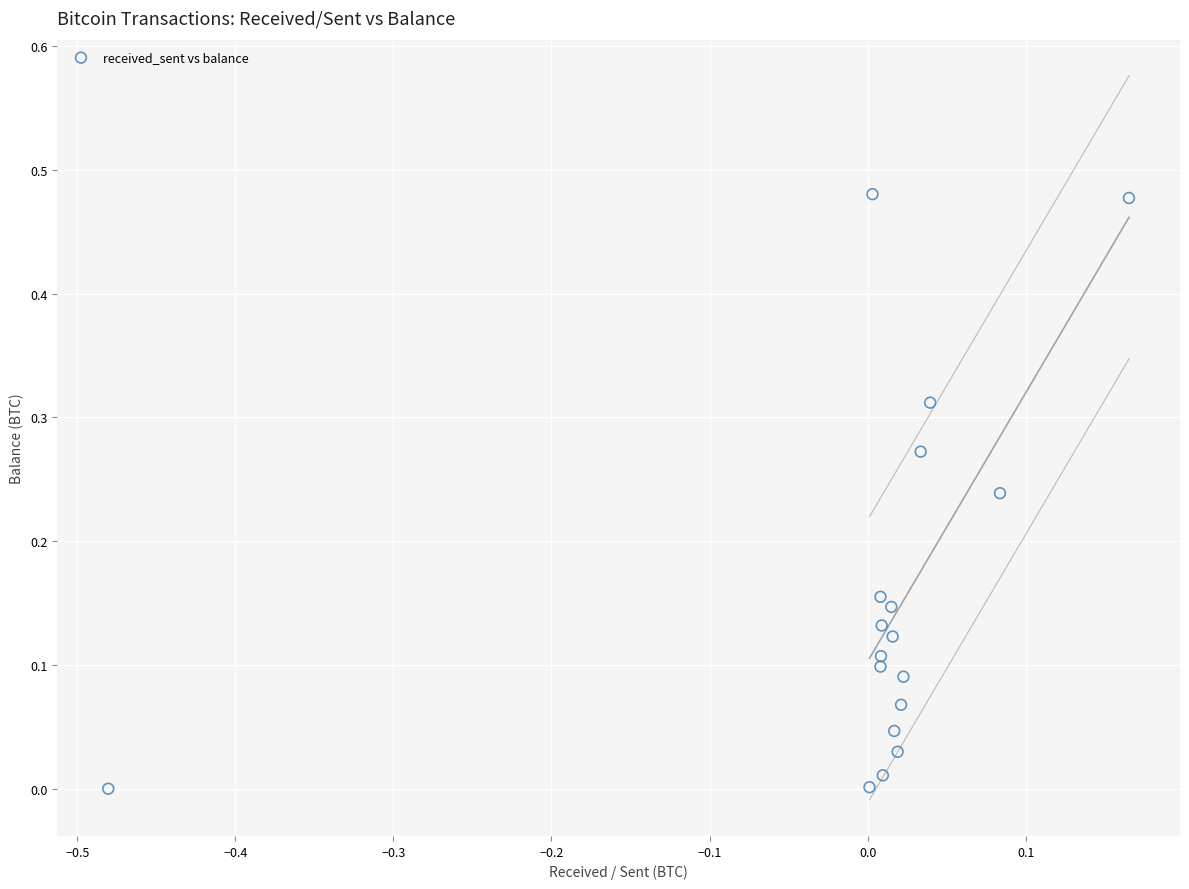

What is the range of X values (max minus min)?

0.6